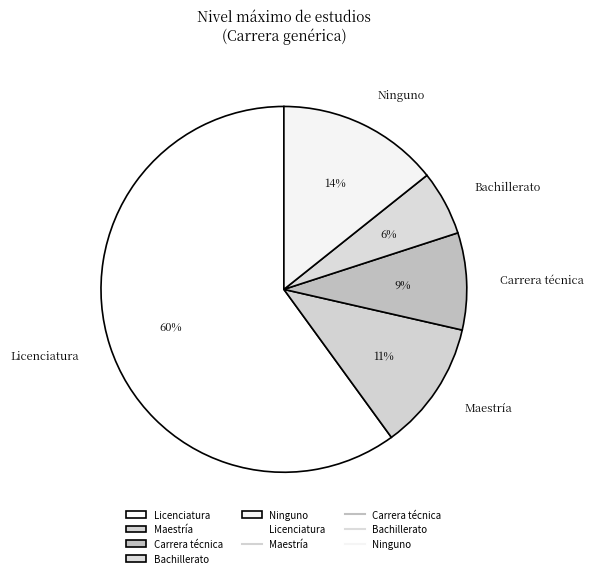

Is the sum of Licenciatura and Bachillerato greater than half?

Yes